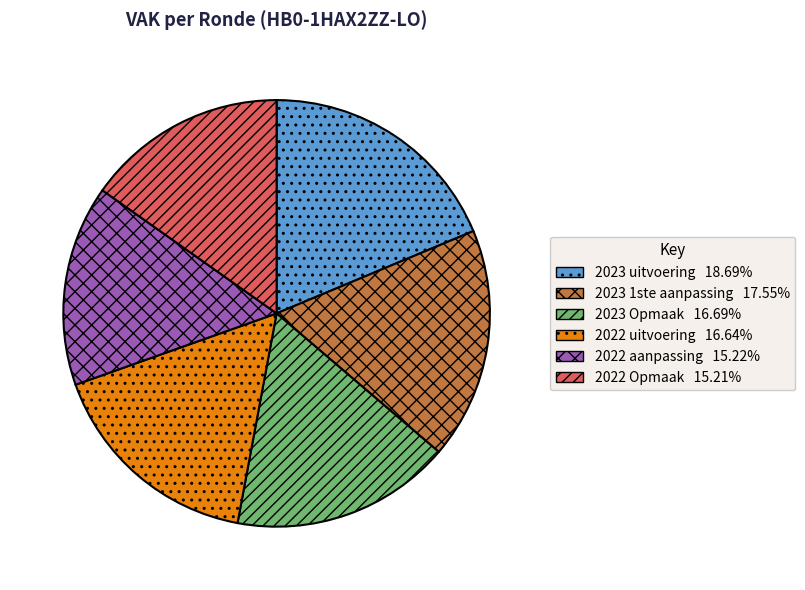

What is the ratio of the value at 2022 aanpassing to the value at 2023 Opmaak?

0.9